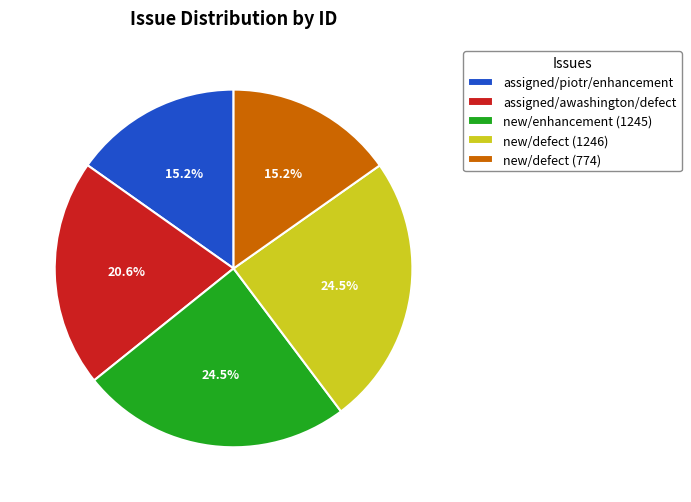

The assigned/piotr/enhancement slice represents 1% of the pie. True or false?

False